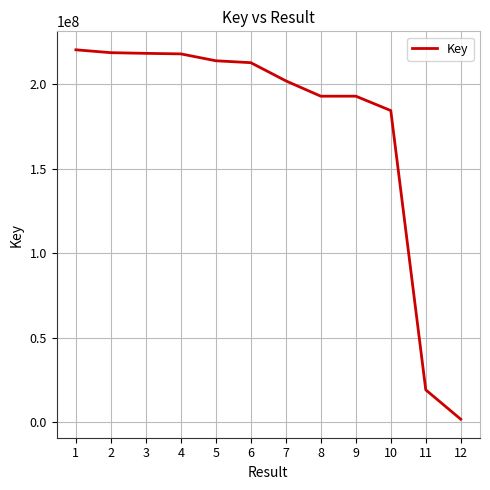

The value at 2 is 356002332. True or false?

False